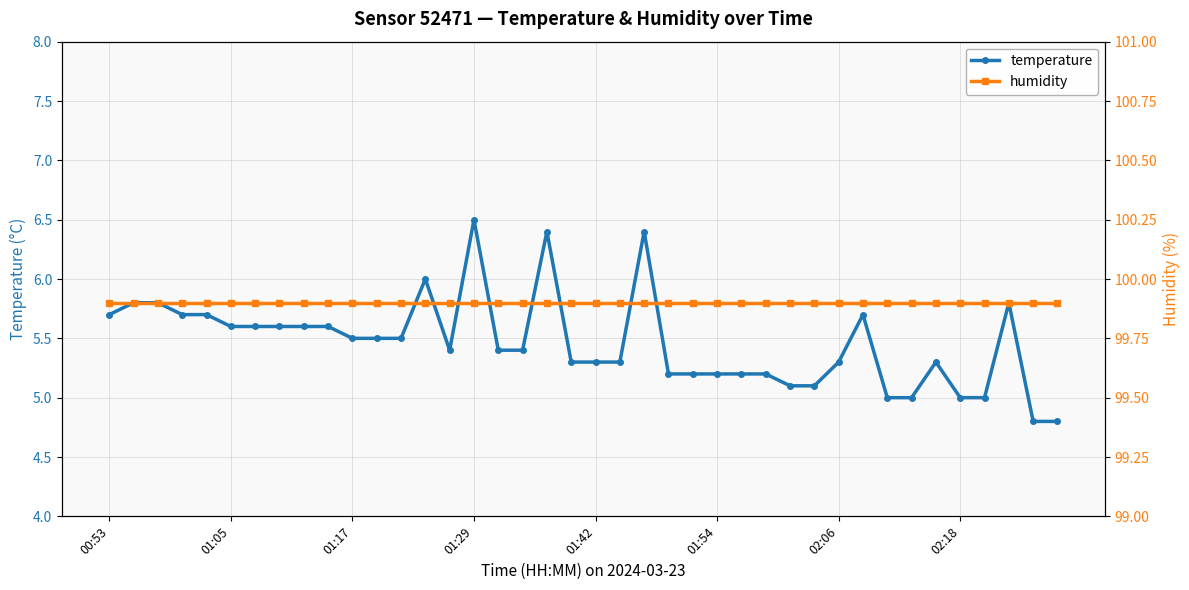

True or false: temperature has a value of 10.8 at 22.

False